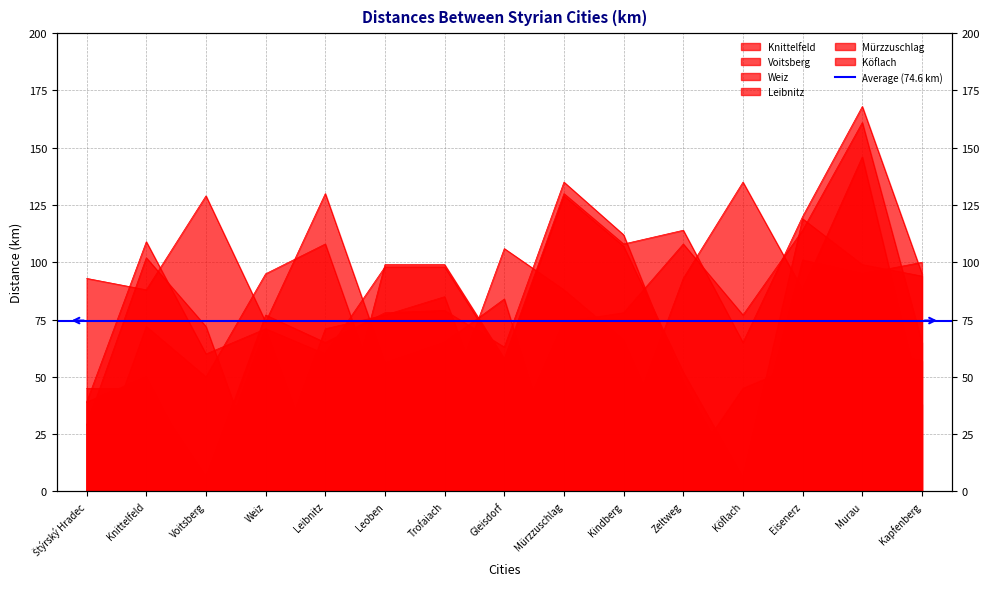

Between which two adjacent categories do Köflach and Weiz first intersect?

Štýrský Hradec and Knittelfeld